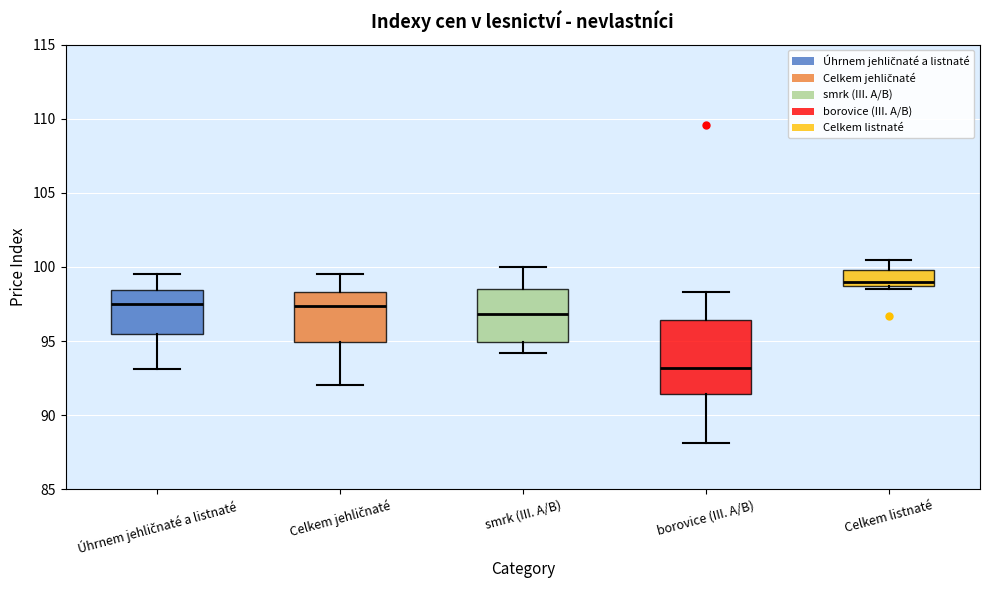

Reading left to right, transcribe this box plot: for each box, give where its median line is, the range the box spans, and where its two whiskers end, as read against the y-axis. The values are not printed on the chart, so give them approximately, as read against the axis.

Úhrnem jehličnaté a listnaté: median 97.5, box 95.5 to 98.5, whiskers 93.0 to 99.5
Celkem jehličnaté: median 97.5, box 95.0 to 98.5, whiskers 92.0 to 99.5
smrk (III. A/B): median 97.0, box 95.0 to 98.5, whiskers 94.0 to 100.0
borovice (III. A/B): median 93.0, box 91.5 to 96.5, whiskers 88.0 to 98.5
Celkem listnaté: median 99.0, box 98.5 to 100.0, whiskers 98.5 (just below the box's lower edge) to 100.5